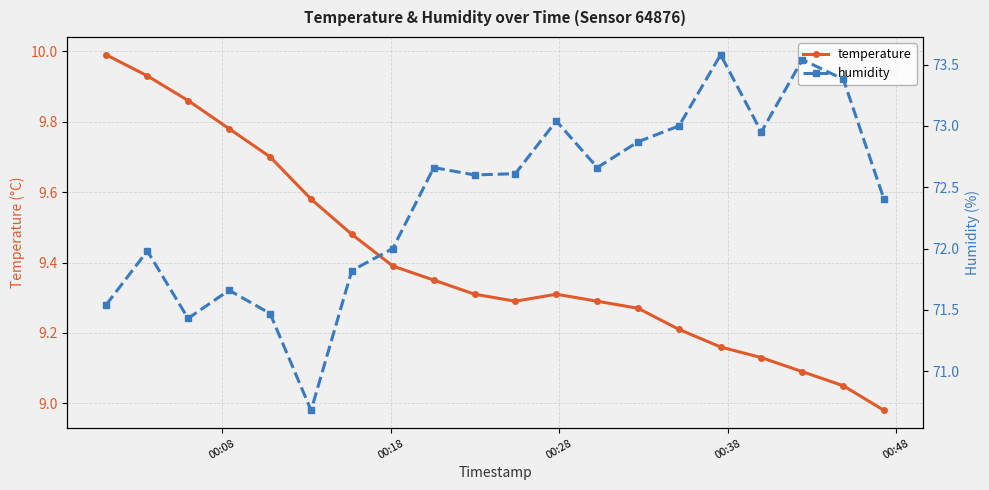

Does the chart have visible grid lines?

Yes